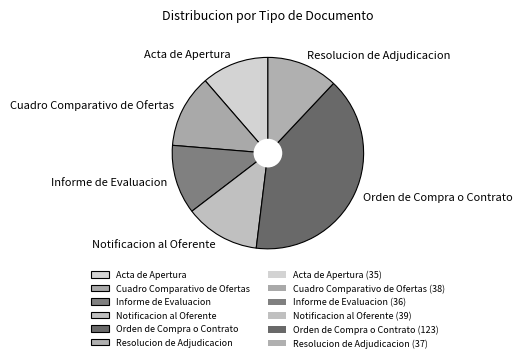

What is the largest slice in the pie chart?

Orden de Compra o Contrato